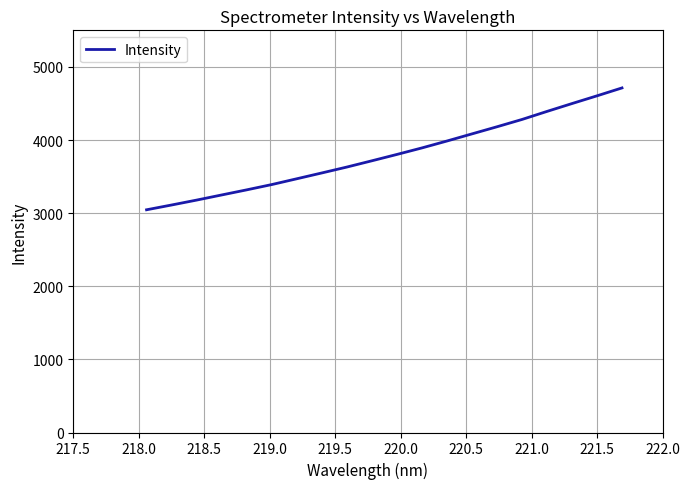

What is the minimum value shown in the chart?

3045.8